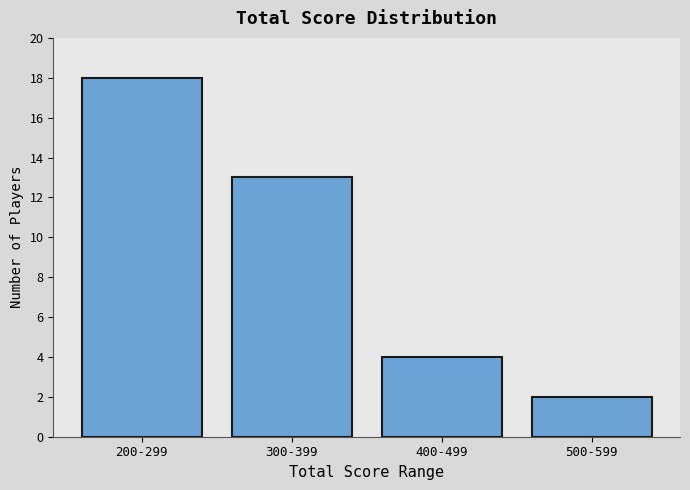

Reading right to left, extract all data points from this chart.

2	4	13	18